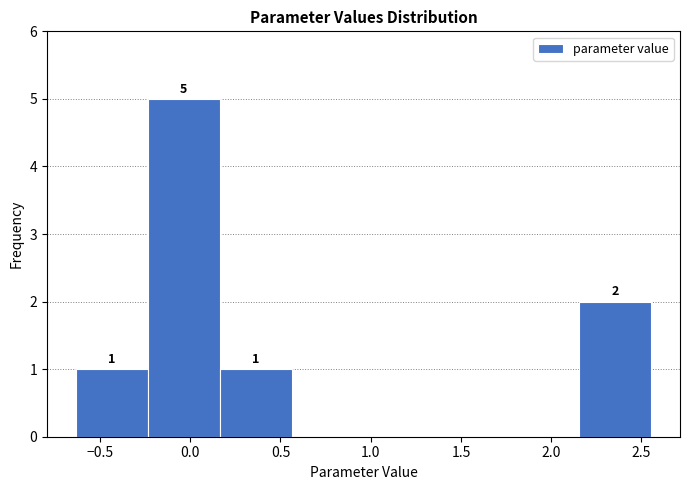

Which range on the x-axis has the tallest bar?

-0.25 to 0.15